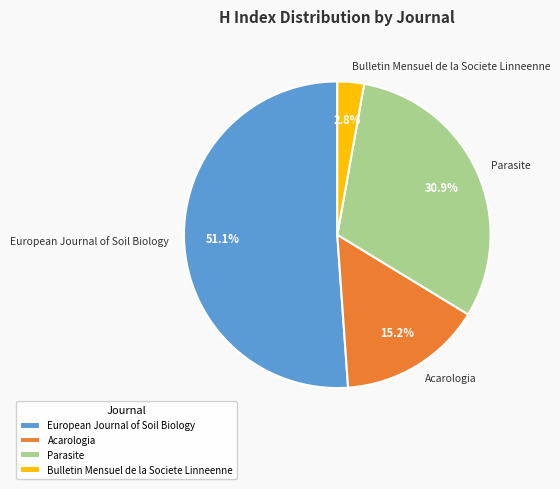

Which category accounts for the majority?

European Journal of Soil Biology